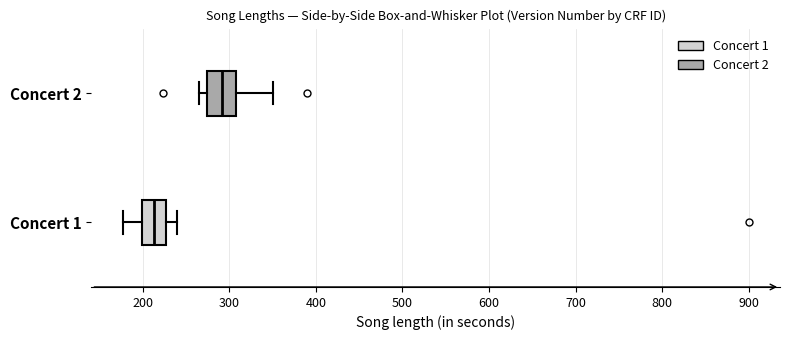

Reading bottom to top, read every box against the x-axis: the position of its median line, the range the box covers, and the ends of its whiskers. The values are not printed on the chart, so give them approximately, as read against the axis.

Concert 1: median 210, box 200 to 230, whiskers 180 to 240
Concert 2: median 290, box 270 to 310, whiskers 270 (just left of the box's left edge) to 350